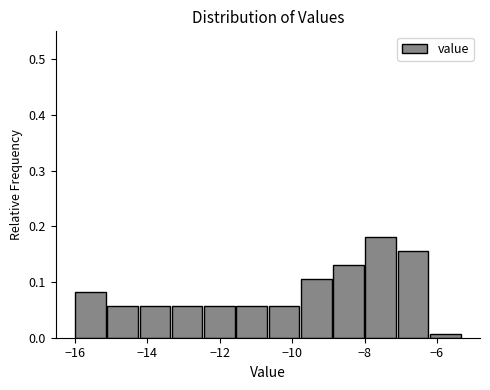

Reading left to right, transcribe this chart: for each bar, give the range it covers on the x-axis and its height. Neither the bar edges nor the heights are printed on the chart, so give them approximately, as read against the axes.

-16.0 to -15.2: 0.08
-15.2 to -14.2: 0.06
-14.2 to -13.4: 0.06
-13.4 to -12.4: 0.06
-12.4 to -11.6: 0.06
-11.6 to -10.6: 0.06
-10.6 to -9.8: 0.06
-9.8 to -8.8: 0.11
-8.8 to -8.0: 0.13
-8.0 to -7.0: 0.18
-7.0 to -6.2: 0.16
-6.2 to -5.2: under 0.01